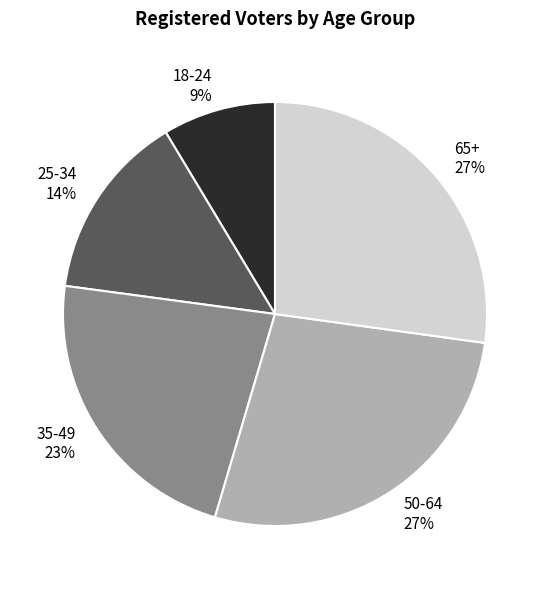

Is the sum of 35-49 23% and 18-24 9% greater than half?

No